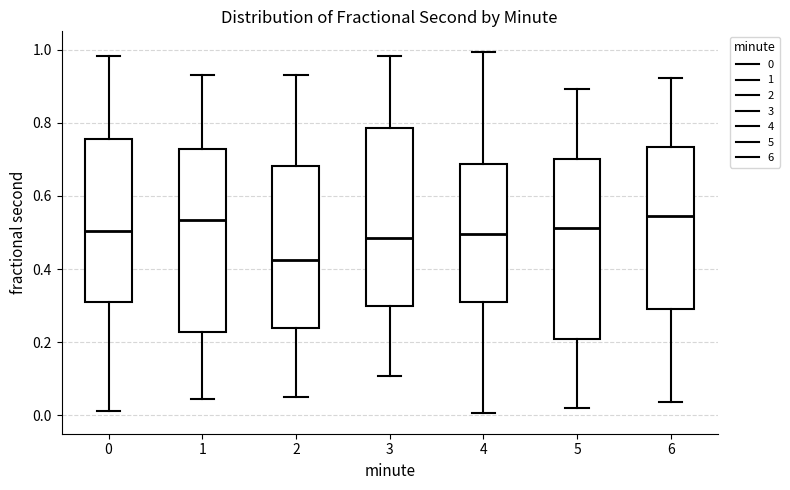

Reading left to right, read every box against the y-axis: the position of its median line, the range the box covers, and the ends of its whiskers. The values are not printed on the chart, so give them approximately, as read against the axis.

0: median 0.50, box 0.32 to 0.76, whiskers 0.02 to 0.98
1: median 0.54, box 0.22 to 0.72, whiskers 0.04 to 0.94
2: median 0.42, box 0.24 to 0.68, whiskers 0.06 to 0.94
3: median 0.48, box 0.30 to 0.78, whiskers 0.10 to 0.98
4: median 0.50, box 0.32 to 0.68, whiskers 0.00 to 1.00
5: median 0.52, box 0.20 to 0.70, whiskers 0.02 to 0.90
6: median 0.54, box 0.30 to 0.74, whiskers 0.04 to 0.92